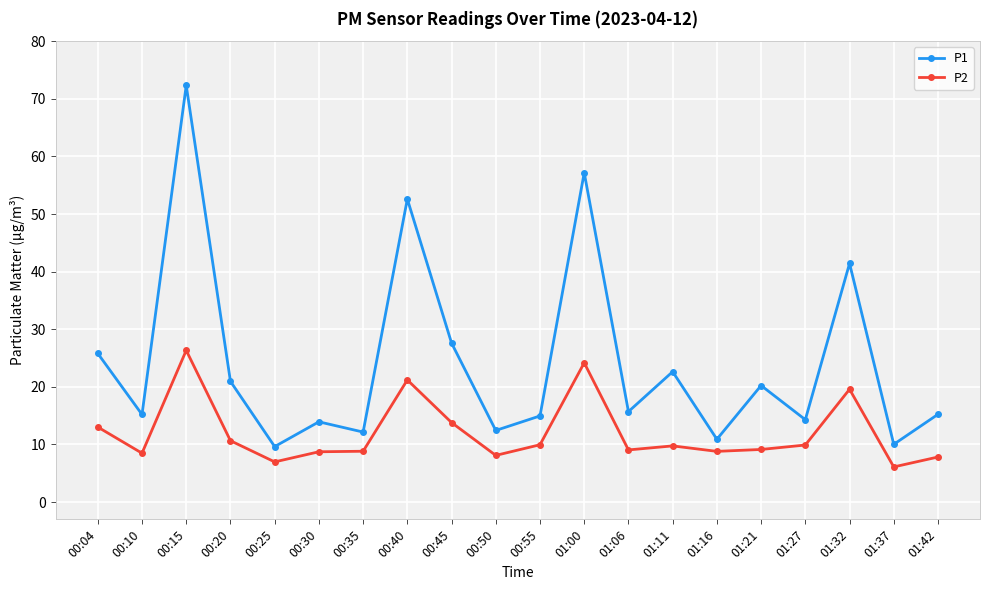

Is it true that P2 equals 12.6 at 00:10?

False